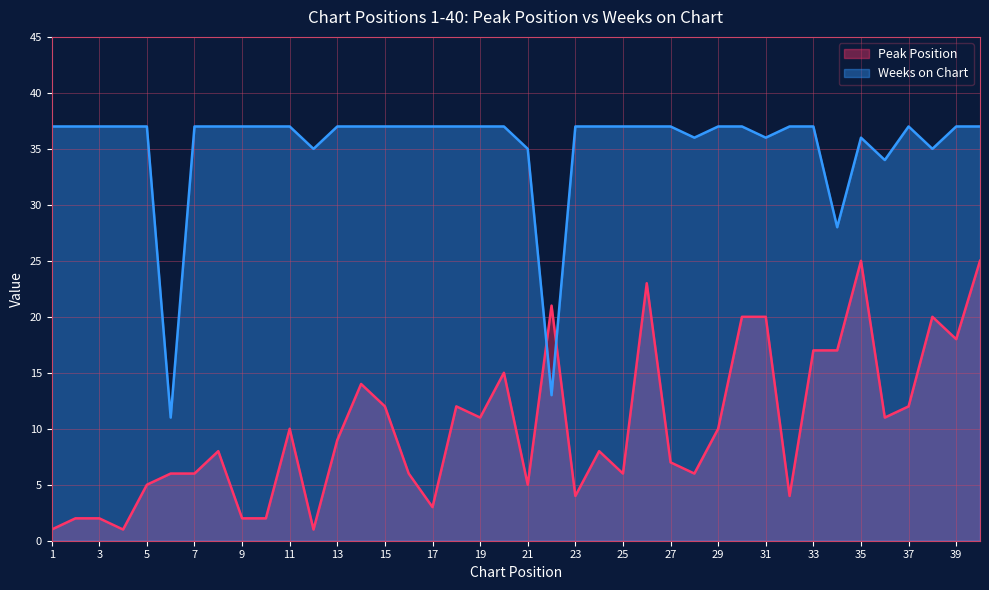

True or false: Weeks on Chart has a value of 11 at 6.

True